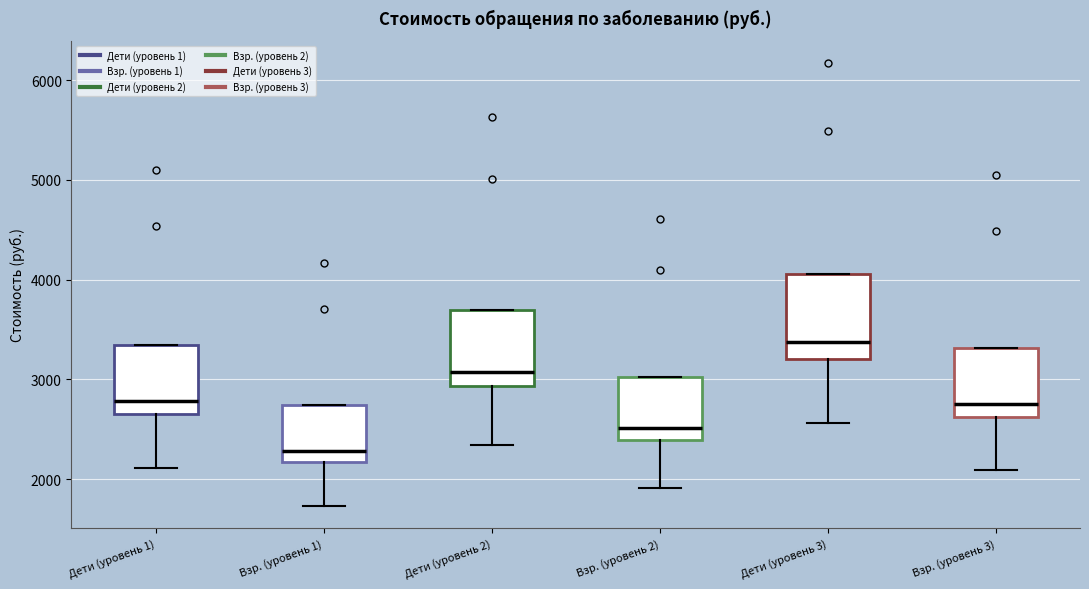

Which box has the lowest median line?

Взр. (уровень 1)